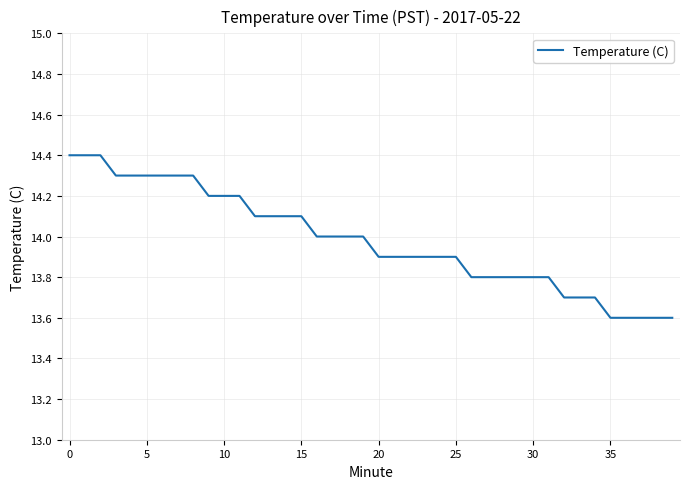

What is the smallest value displayed?

13.6